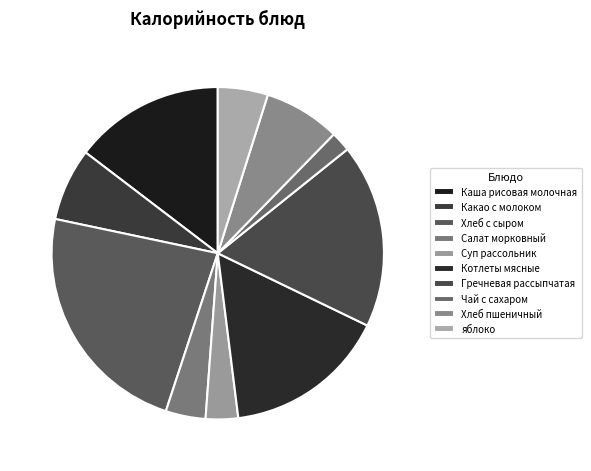

Between яблоко and Гречневая рассыпчатая, which is larger?

Гречневая рассыпчатая